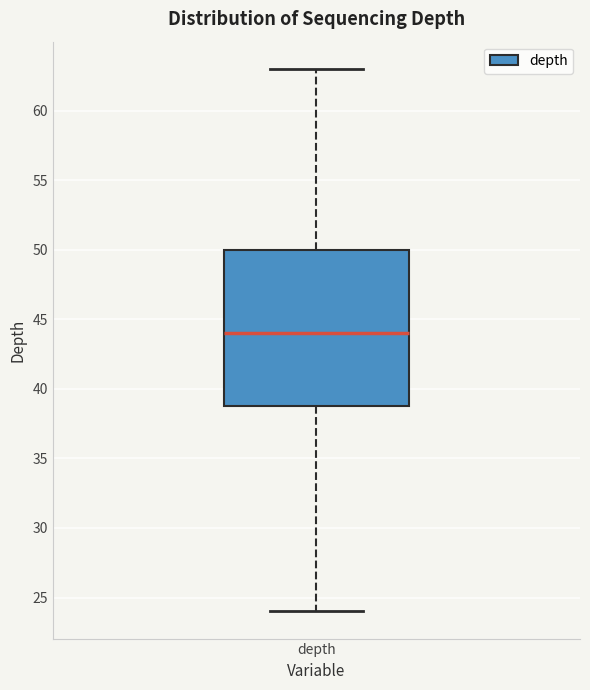

Read this box plot against the y-axis: the position of the median line, the range covered by the box, and the ends of both whiskers. The values are not printed on the chart, so give them approximately, as read against the axis.

median 44, box 39 to 50, whiskers 24 to 63